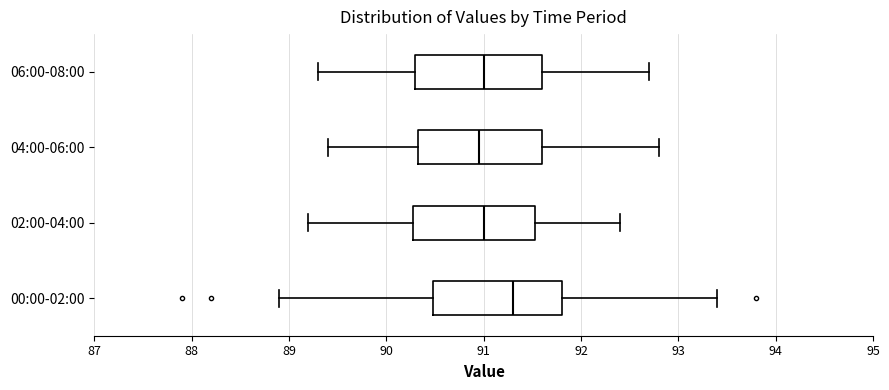

Reading bottom to top, transcribe this box plot: for each box, give where its median line is, the range the box spans, and where its two whiskers end, as read against the x-axis. The values are not printed on the chart, so give them approximately, as read against the axis.

00:00-02:00: median 91.3, box 90.5 to 91.8, whiskers 88.9 to 93.4
02:00-04:00: median 91.0, box 90.3 to 91.5, whiskers 89.2 to 92.4
04:00-06:00: median 91.0, box 90.3 to 91.6, whiskers 89.4 to 92.8
06:00-08:00: median 91.0, box 90.3 to 91.6, whiskers 89.3 to 92.7